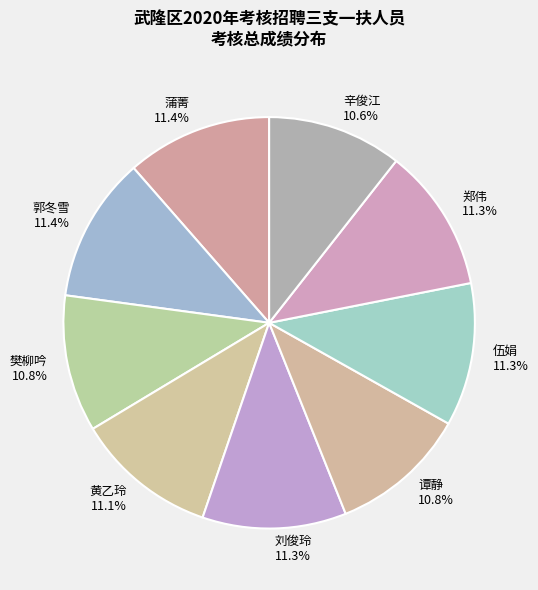

Combined, do 郭冬雪 and 谭静 account for over 50%?

No